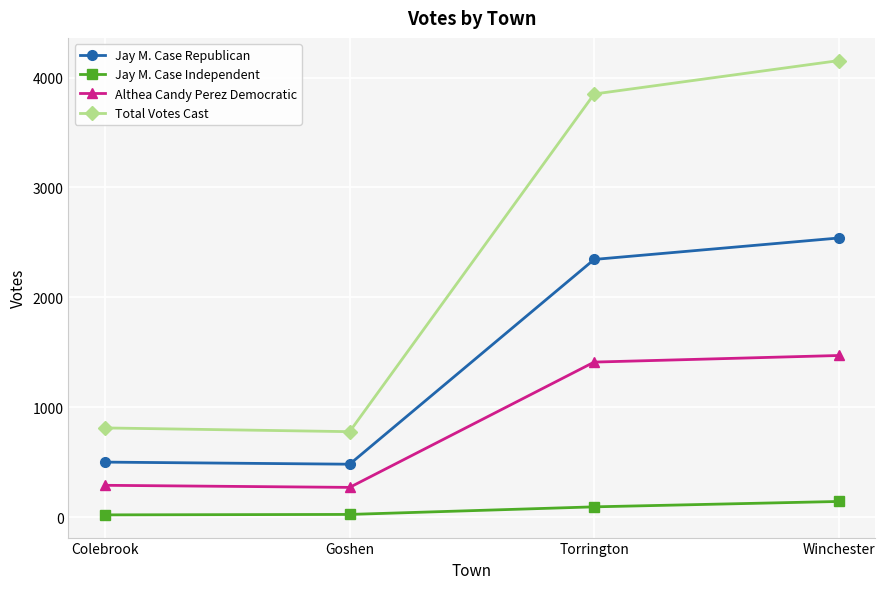

True or false: Althea Candy Perez Democratic and Total Votes Cast intersect in this chart.

False